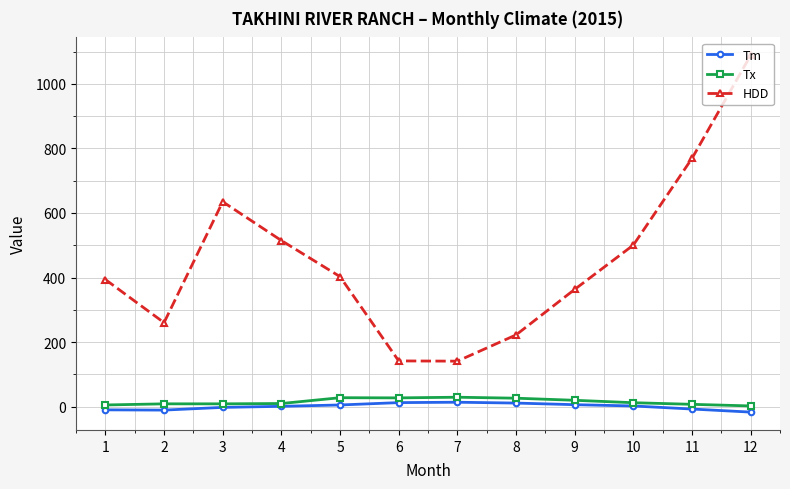

True or false: HDD has more than 2 interior local peaks.

False